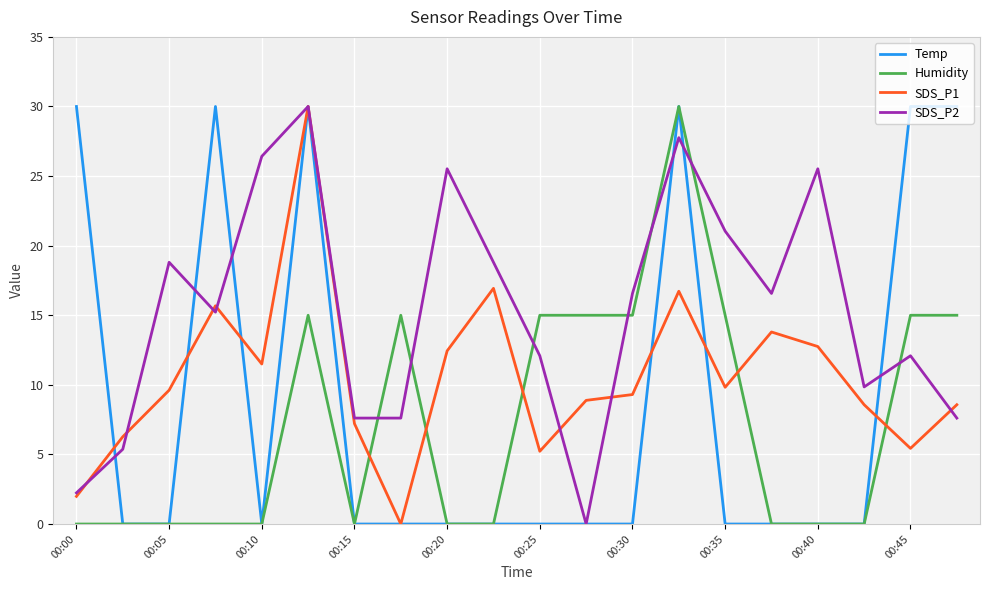

What is the maximum value for Humidity?

30.0